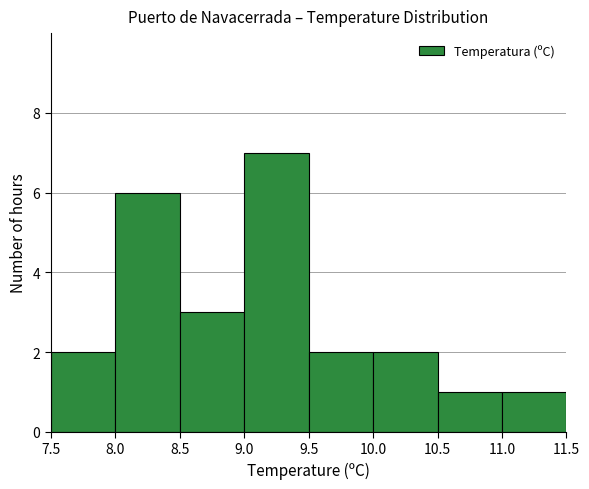

Which range on the x-axis has the tallest bar?

9.0 to 9.5